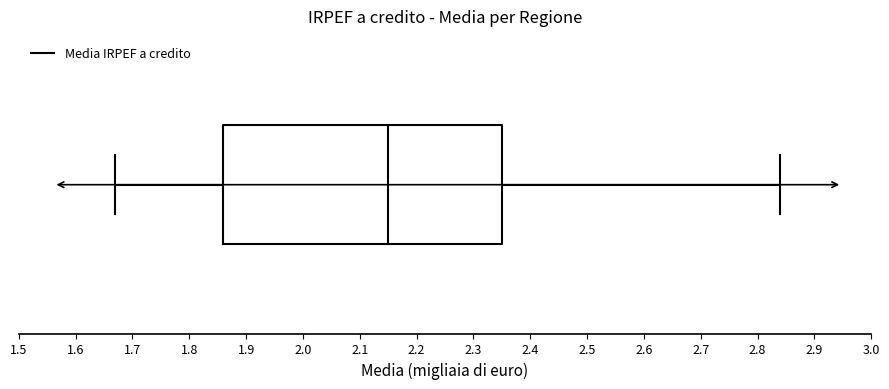

Read this box plot against the x-axis: the position of the median line, the range covered by the box, and the ends of both whiskers. The values are not printed on the chart, so give them approximately, as read against the axis.

median 2.15, box 1.86 to 2.35, whiskers 1.67 to 2.84